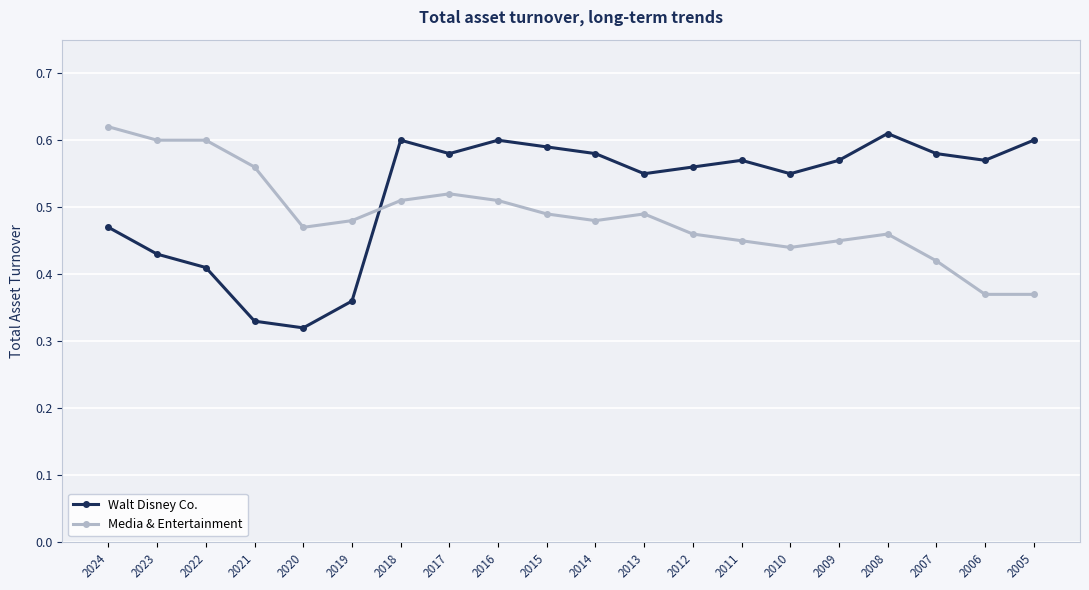

What is the spread (max minus min) of values at 2015?

0.1